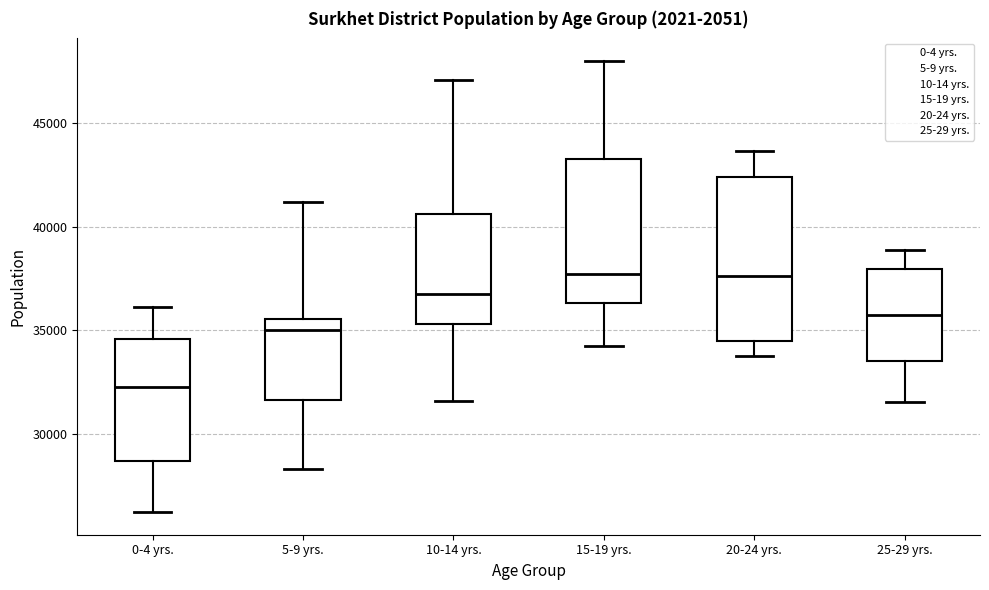

Where does the median line of the box for 25-29 yrs. sit on the y-axis? The values are not printed on the chart, so give them approximately, as read against the axis.

36000